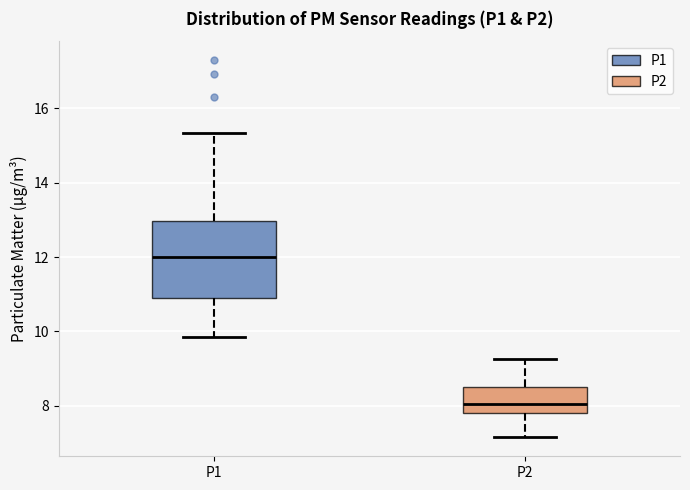

Where does the median line of the box for P1 sit on the y-axis? The values are not printed on the chart, so give them approximately, as read against the axis.

12.0